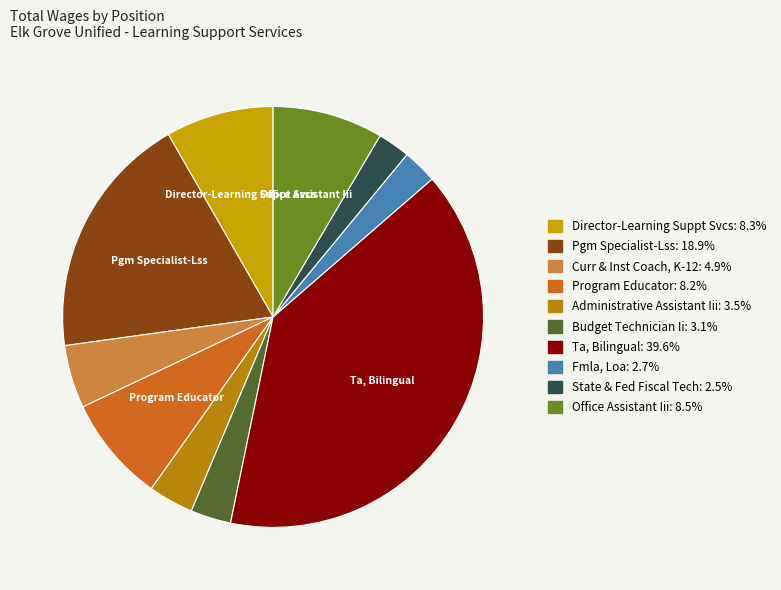

Combined, what portion of the pie is Administrative Assistant Iii and Program Educator?

11.6%